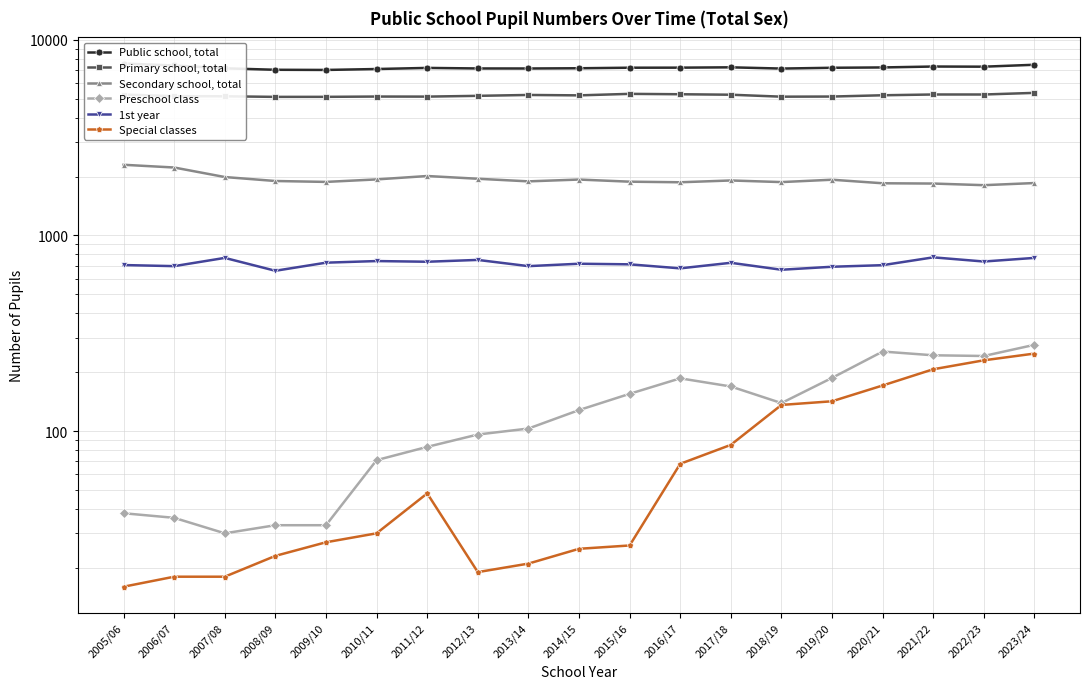

The Secondary school, total series shows 1891 at 2013/14. True or false?

True